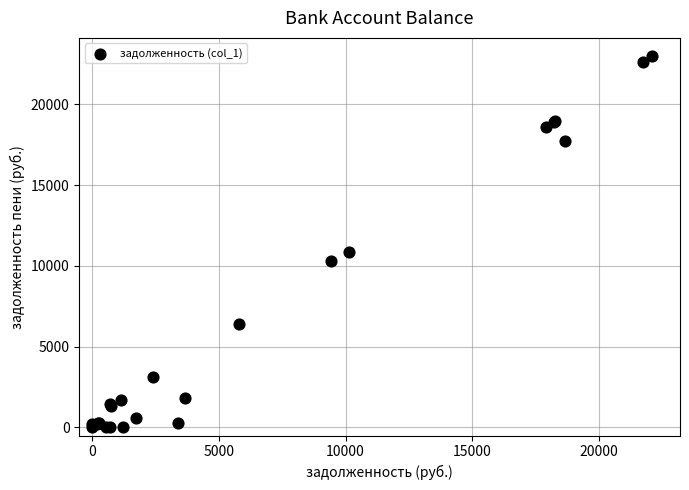

What Y value in the scatter plot is closest to 11486?

10868.8